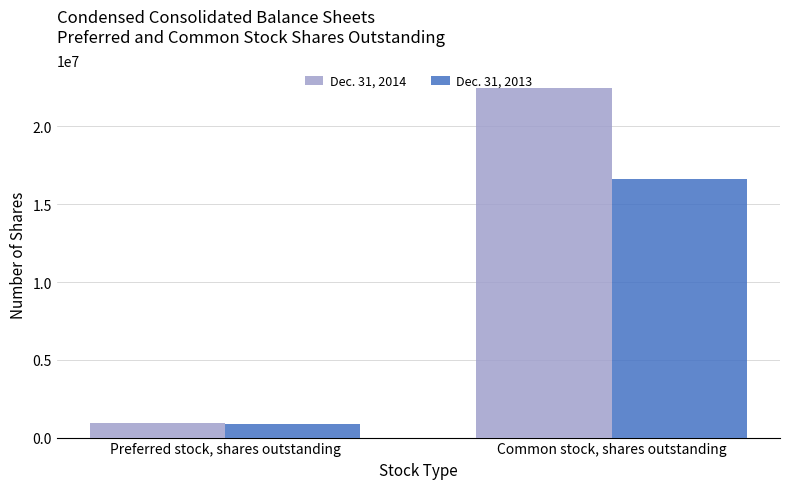

How many bars are there in each group?

2